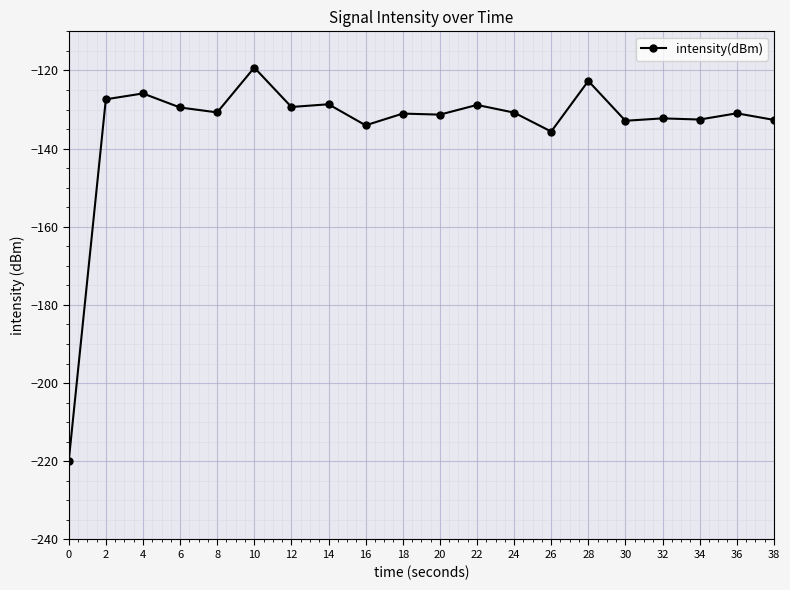

Which label corresponds to the largest value in the chart?

10